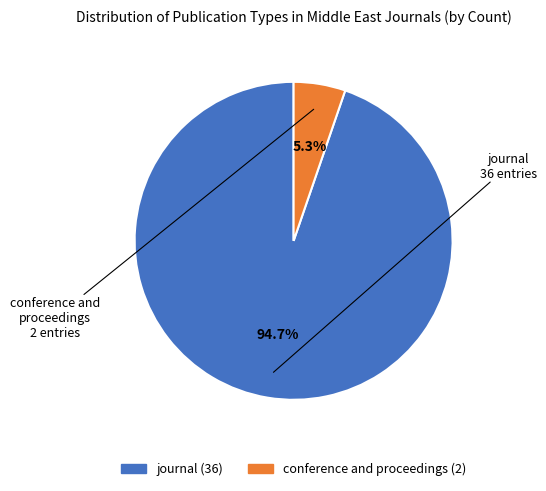

To the nearest percent, what is the difference between the conference and proceedings and journal slice percentages?

89%